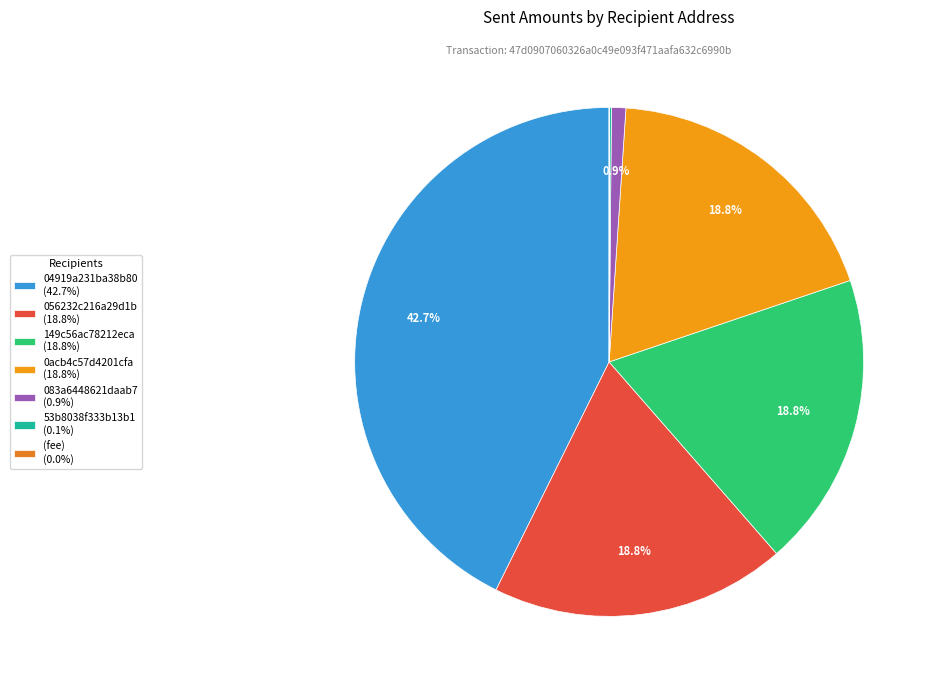

The 53b8038f333b13b1 slice represents 0% of the pie. True or false?

True